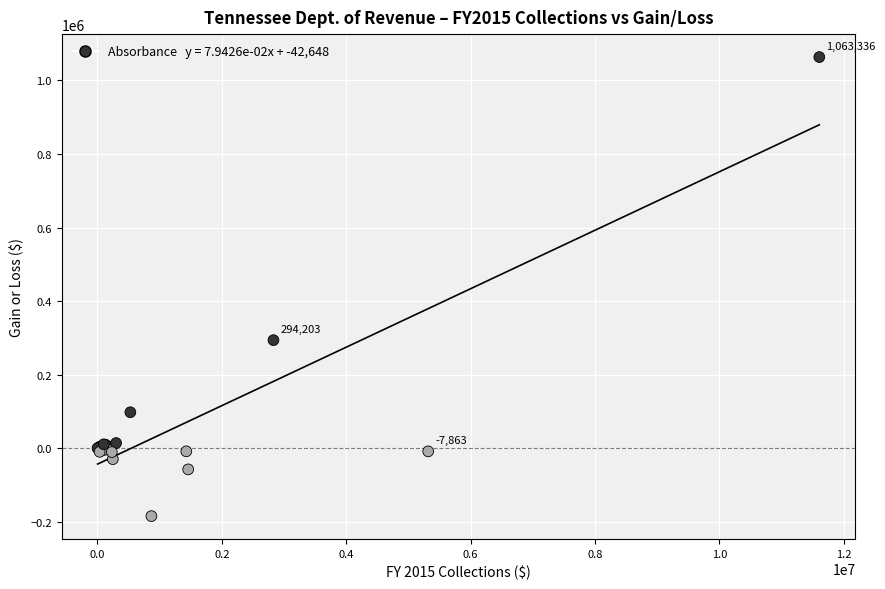

What Y value in the scatter plot is closest to 439769?

294202.7